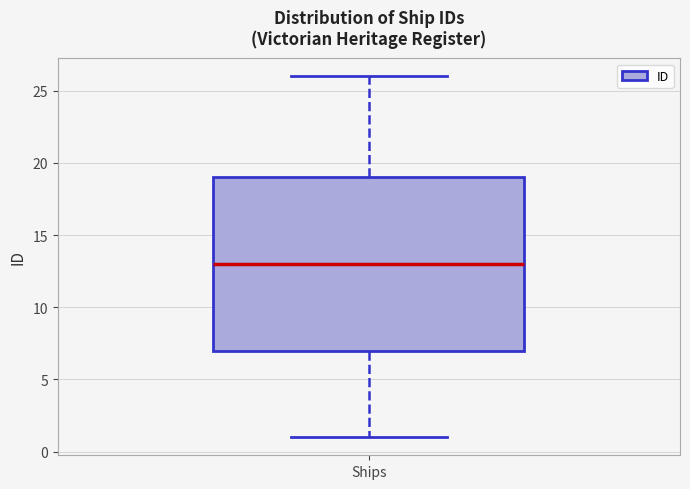

Where is the upper edge of the box for Ships on the y-axis? The values are not printed on the chart, so give them approximately, as read against the axis.

19